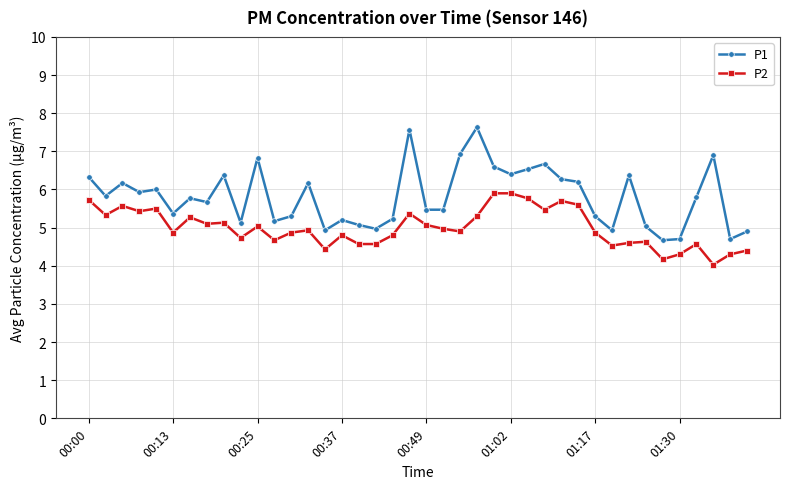

List the series in order of their peak value, lowest first.

P2, P1